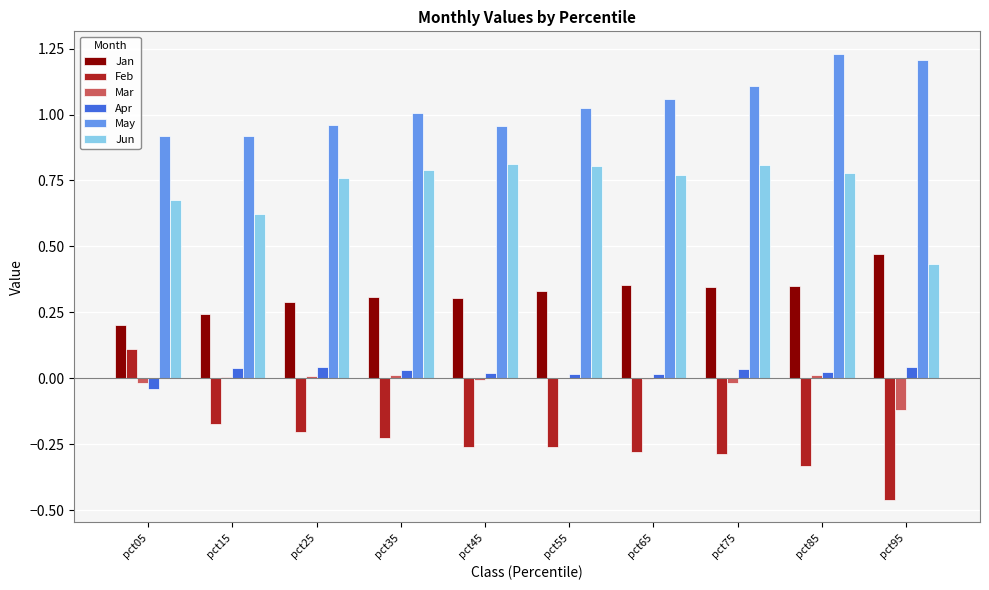

Count the Apr values in the range 0 to 1.

9